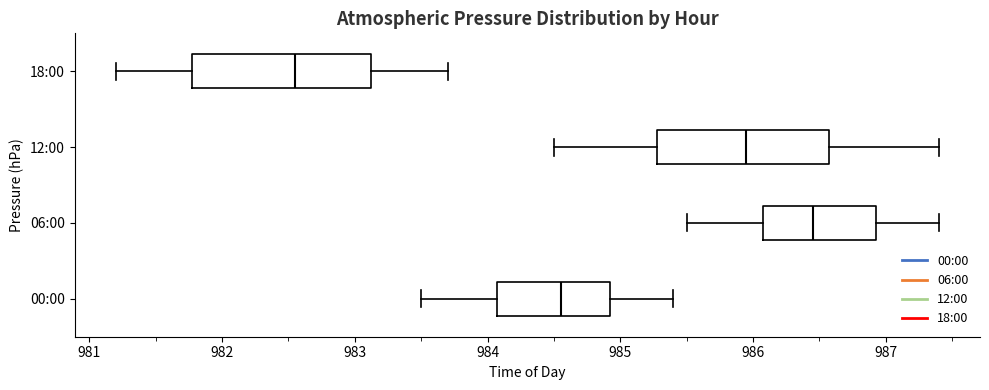

Reading bottom to top, transcribe this box plot: for each box, give where its median line is, the range the box spans, and where its two whiskers end, as read against the x-axis. The values are not printed on the chart, so give them approximately, as read against the axis.

00:00: median 984.6, box 984.1 to 984.9, whiskers 983.5 to 985.4
06:00: median 986.5, box 986.1 to 986.9, whiskers 985.5 to 987.4
12:00: median 986.0, box 985.3 to 986.6, whiskers 984.5 to 987.4
18:00: median 982.6, box 981.8 to 983.1, whiskers 981.2 to 983.7